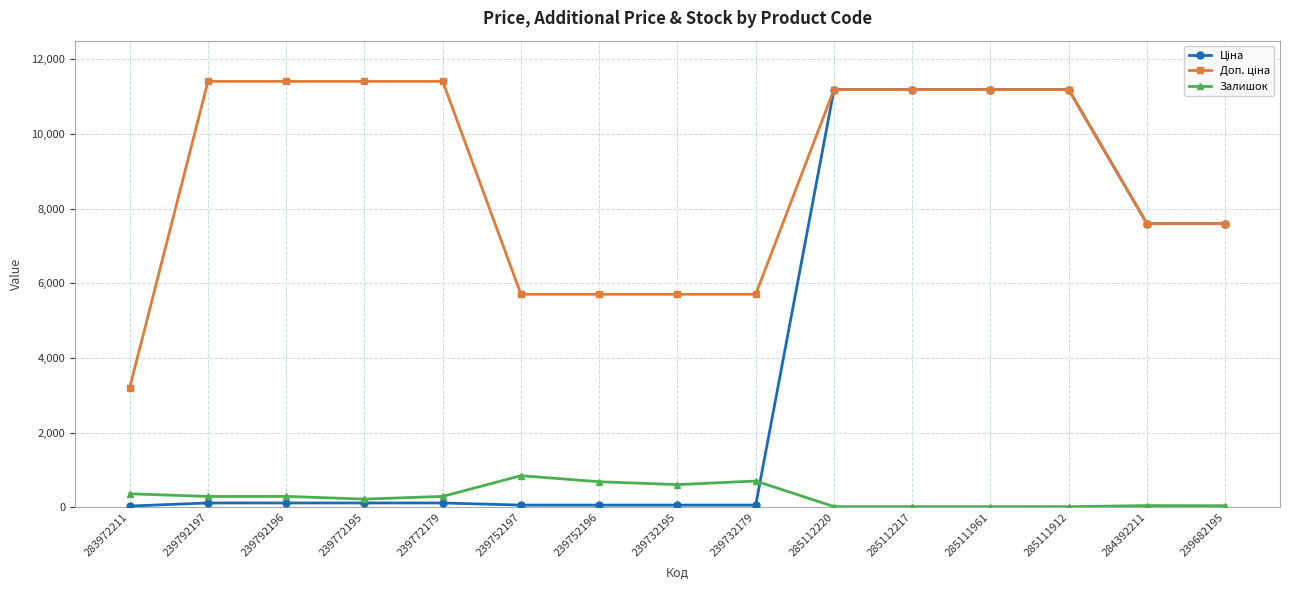

At how many categories does at least one series exceed 2228?

15